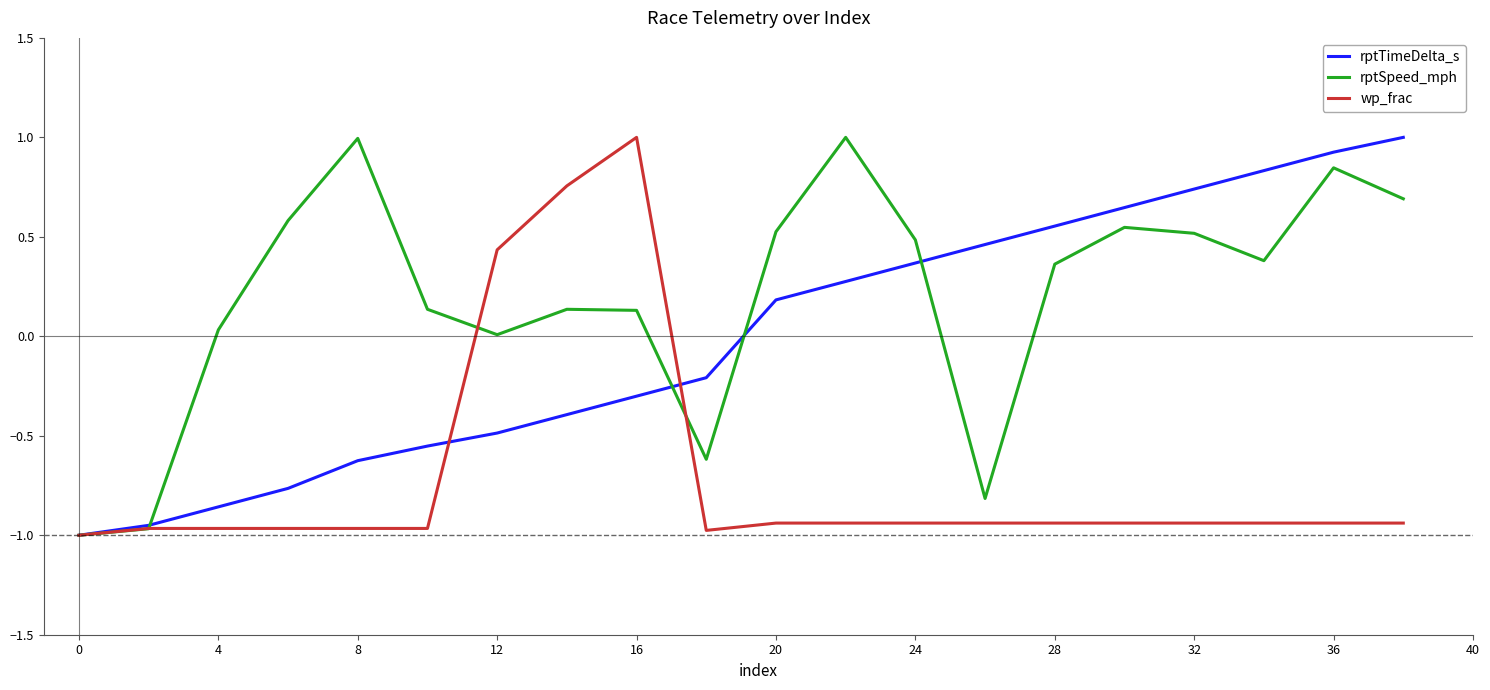

List the series in order of their overall mean, lowest first.

wp_frac, rptTimeDelta_s, rptSpeed_mph